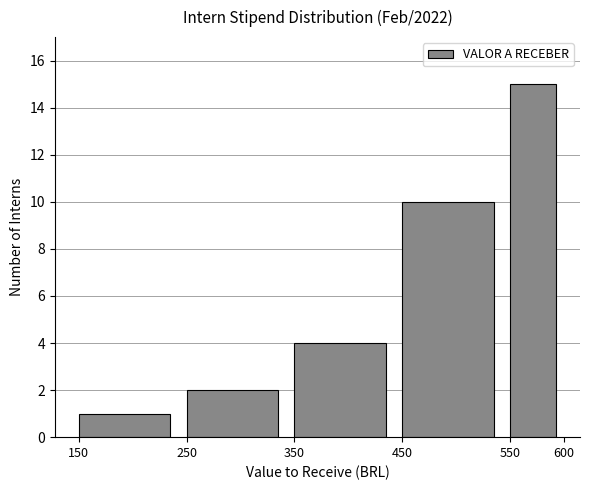

How tall is the bar that spans 550 to 600 on the x-axis? The values are not printed on the chart, so give them approximately, as read against the axis.

15